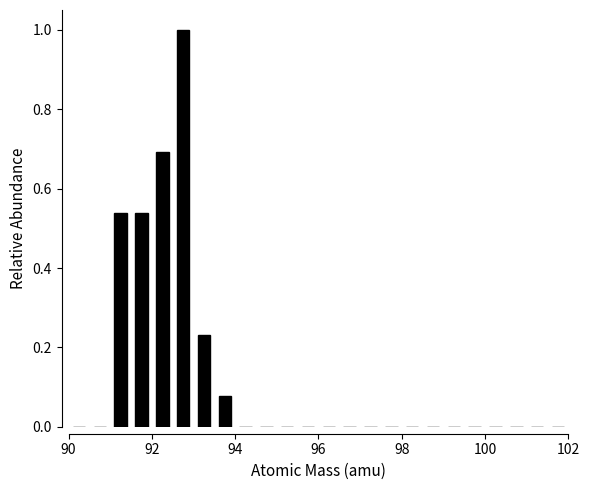

Around what value on the x-axis is the tallest bar? Give the approximate position of its centre, as read against the axis.

92.8